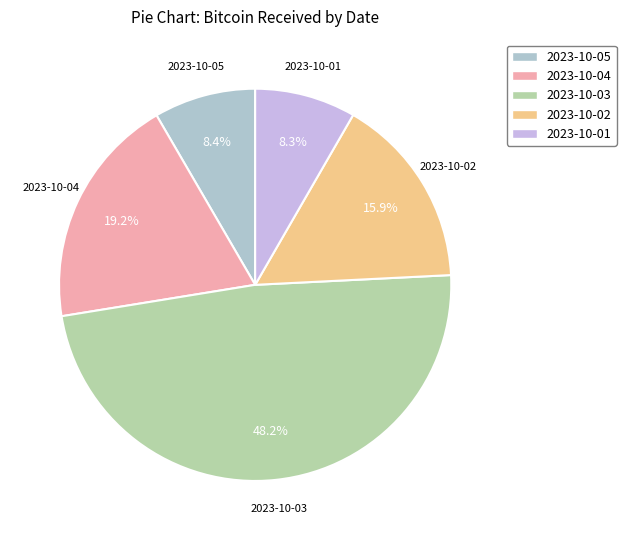

How many segments does this pie chart have?

5